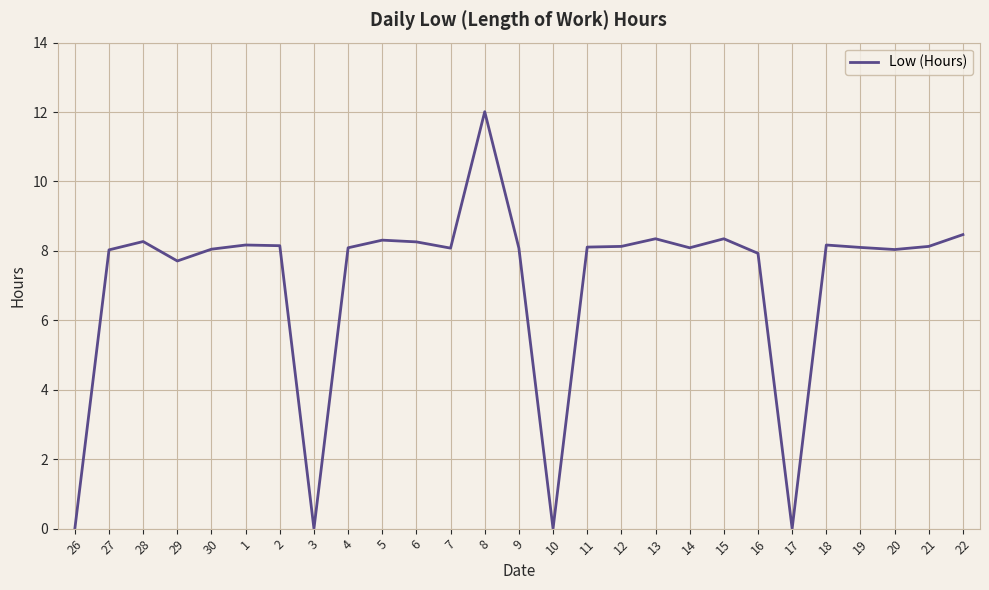

What is the ratio of the value at 22 to the value at 27?

1.1